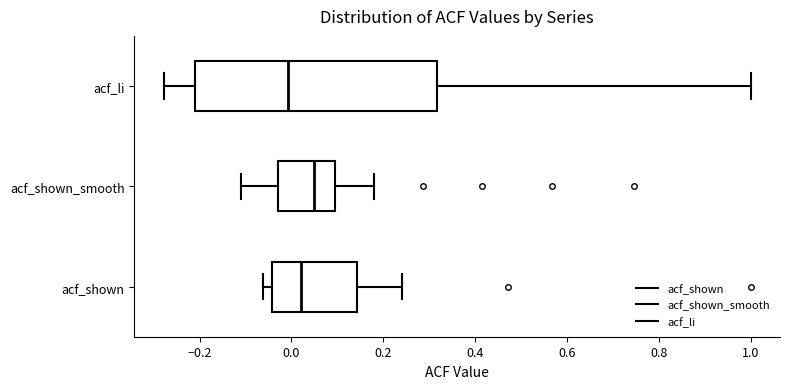

Where is the left edge of the box for acf_shown on the x-axis? The values are not printed on the chart, so give them approximately, as read against the axis.

-0.04